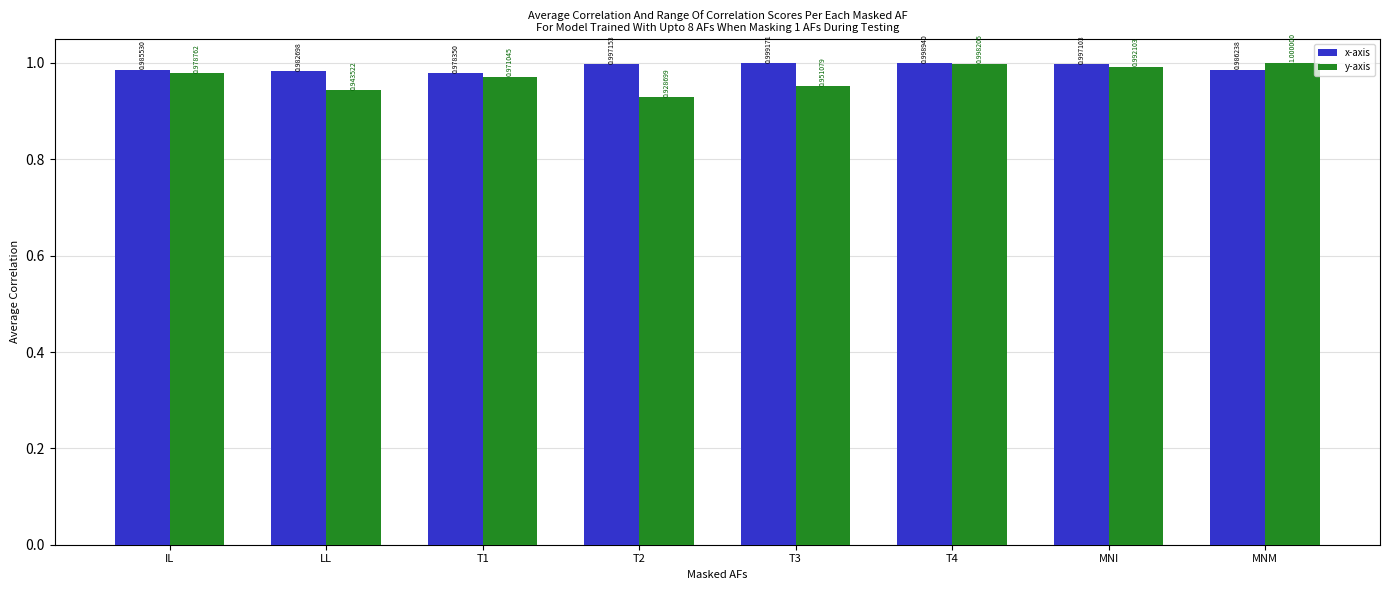

Rank the series by their average value, from lowest to highest.

y-axis, x-axis